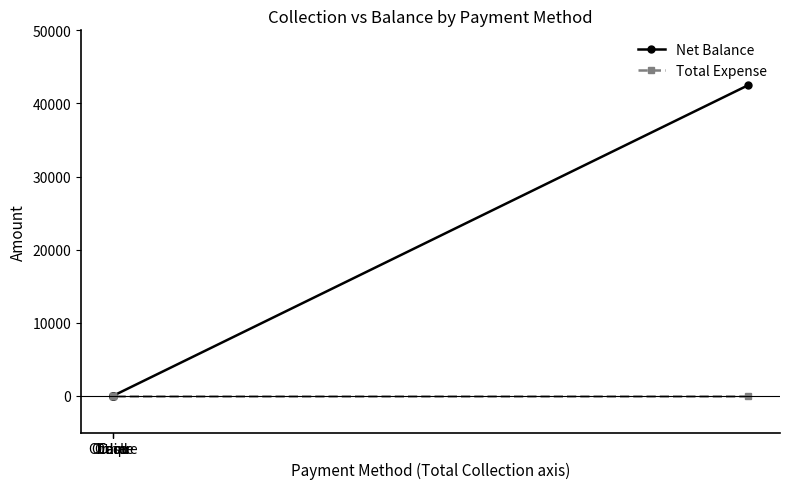

True or false: Total Expense and Net Balance cross at least once.

False